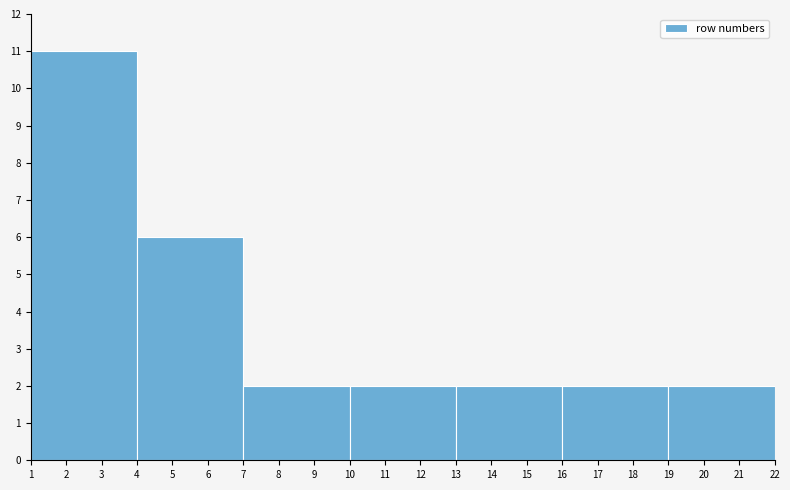

Reading left to right, transcribe this chart: for each bar, give the range it covers on the x-axis and its height. The values are not printed on the chart, so give them approximately, as read against the axis.

1 to 4: 11
4 to 7: 6
7 to 10: 2
10 to 13: 2
13 to 16: 2
16 to 19: 2
19 to 22: 2